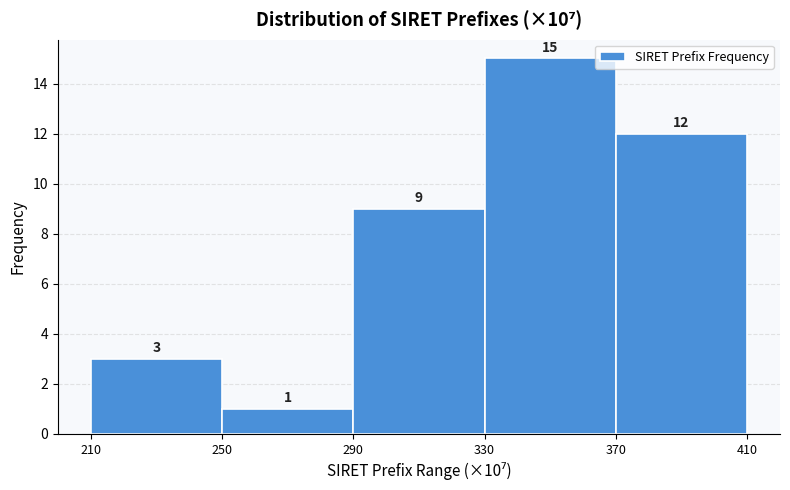

Reading left to right, list every bar in this chart as the range it spans on the x-axis followed by its height.

210 to 250: 3
250 to 290: 1
290 to 330: 9
330 to 370: 15
370 to 410: 12